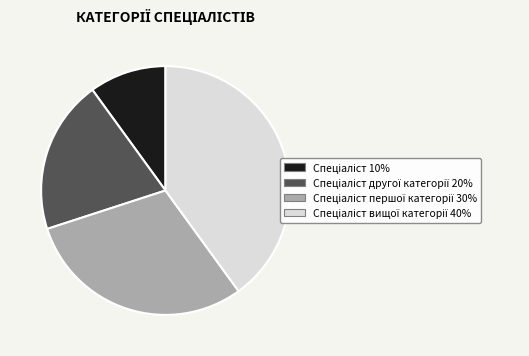

Does any single category account for the majority?

No